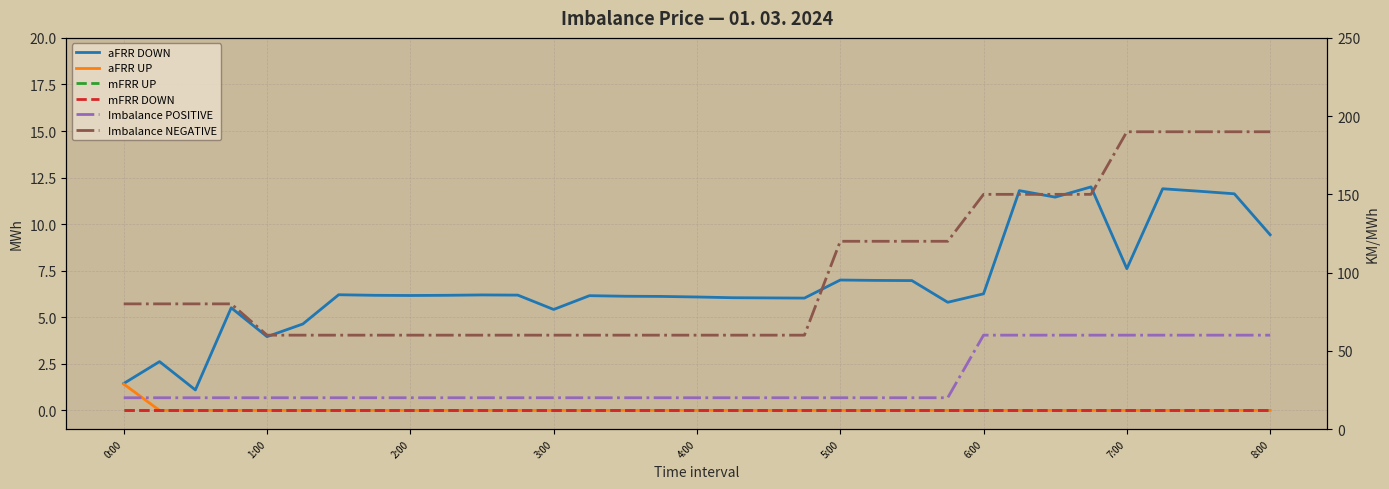

True or false: Imbalance NEGATIVE has a value of 87.3 at 11.

False